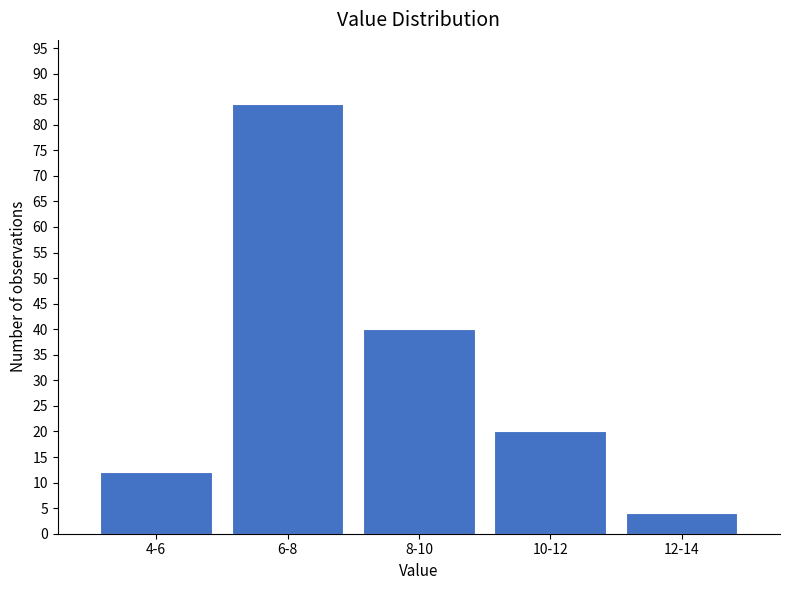

Reading left to right, transcribe all the data shown in this chart.

4-6=12	6-8=84	8-10=40	10-12=20	12-14=4